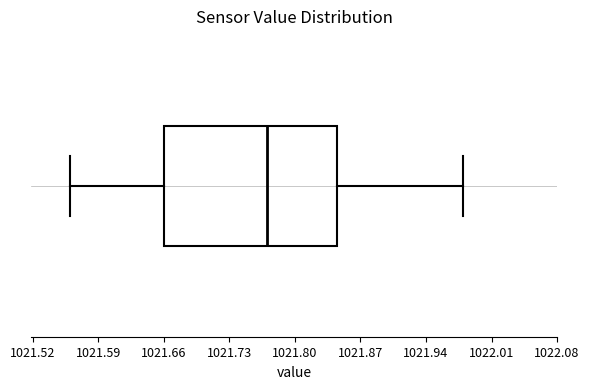

Read this box plot against the x-axis: the position of the median line, the range covered by the box, and the ends of both whiskers. The values are not printed on the chart, so give them approximately, as read against the axis.

median 1021.77, box 1021.66 to 1021.85, whiskers 1021.56 to 1021.98